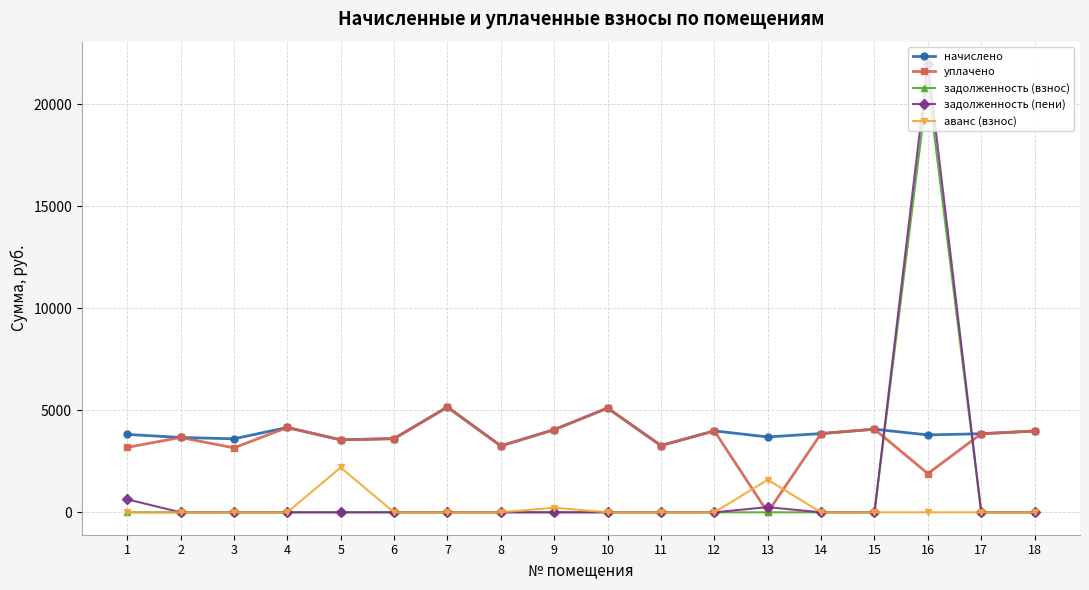

What is the difference between the maximum and minimum values in the задолженность (пени) series?

21965.7